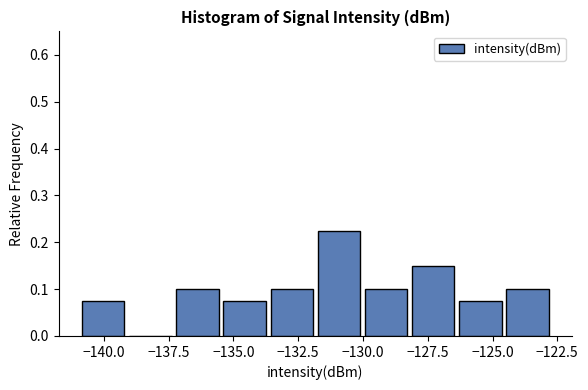

Around what value on the x-axis is the tallest bar? Give the approximate position of its centre, as read against the axis.

-131.0